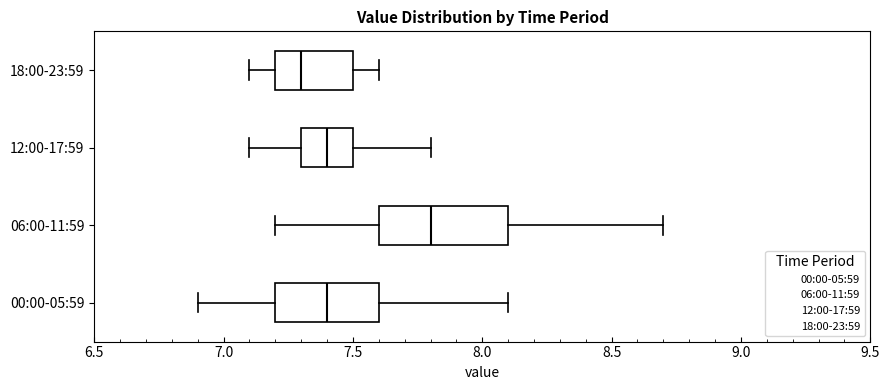

Which box's median line is the furthest to the left?

18:00-23:59